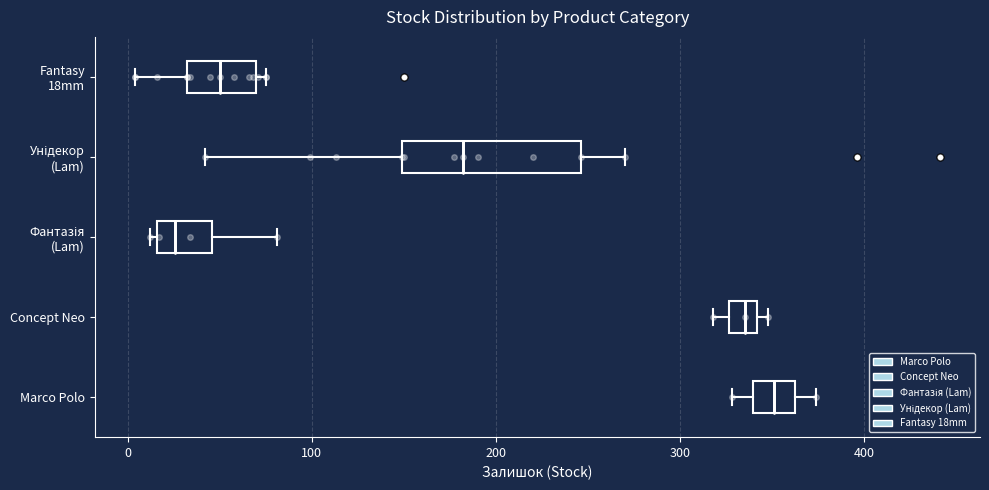

Reading bottom to top, read every box against the x-axis: the position of its median line, the range the box covers, and the ends of its whiskers. The values are not printed on the chart, so give them approximately, as read against the axis.

Marco Polo: median 350, box 340 to 360, whiskers 330 to 370
Concept Neo: median 340 (inside the box), box 330 to 340, whiskers 320 to 350
Фантазія (Lam): median 30, box 20 to 50, whiskers 10 to 80
Унідекор (Lam): median 180, box 150 to 250, whiskers 40 to 270
Fantasy 18mm: median 50, box 30 to 70, whiskers 0 to 80